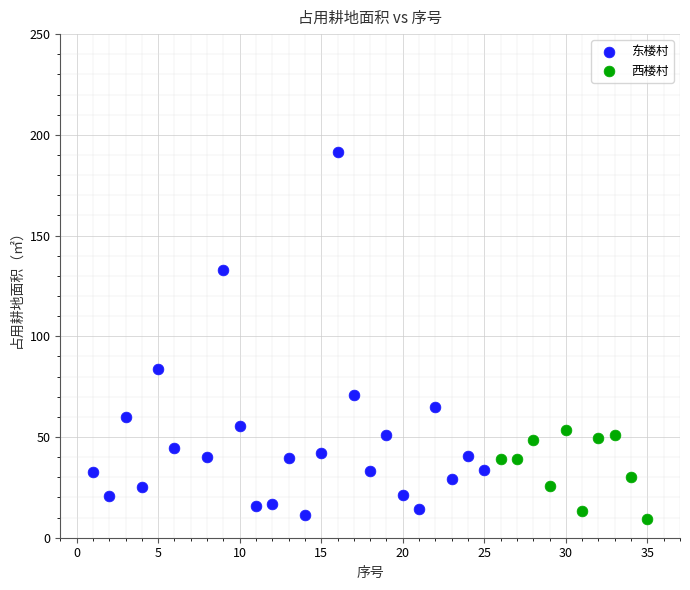

Which series contains the highest Y value?

东楼村